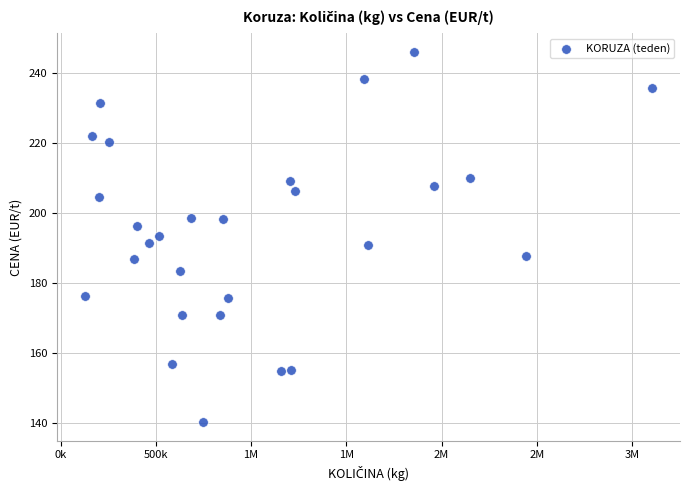

What is the range of X values (max minus min)?

2972590.0